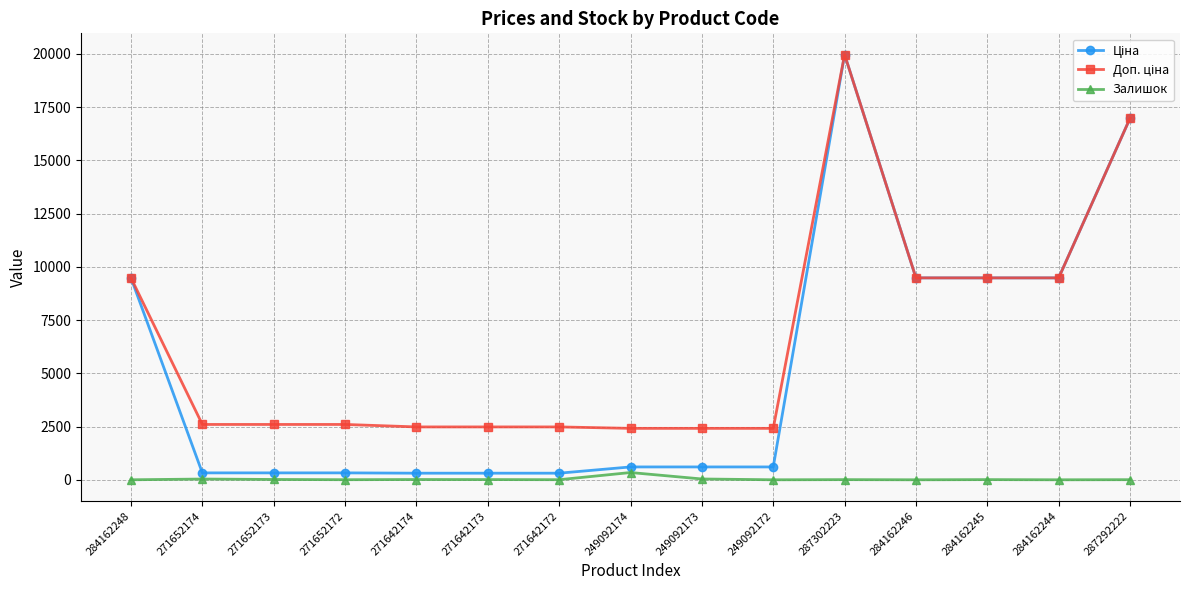

What is the difference between the highest and lowest values at 284162248?

9480.1